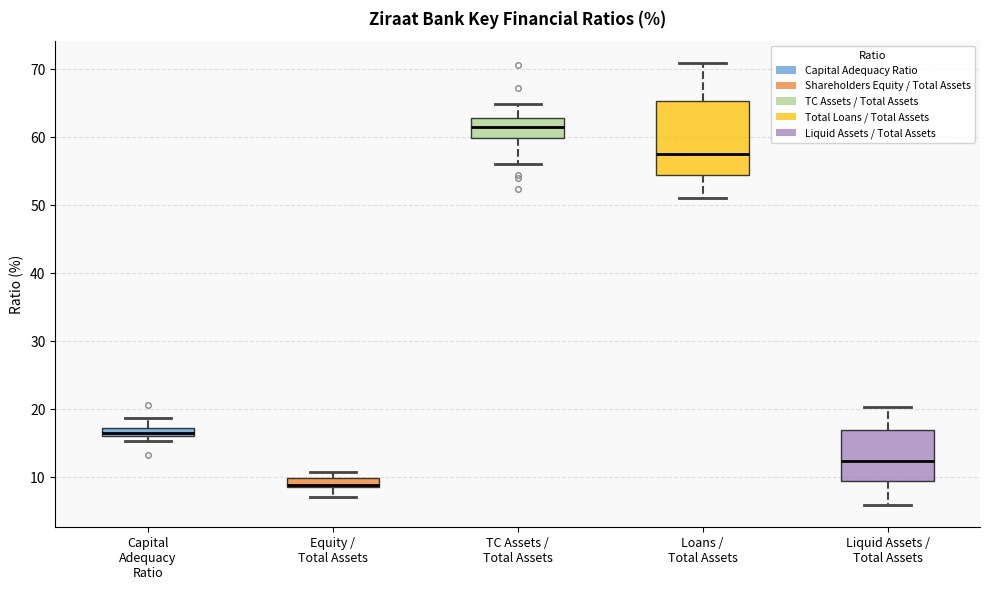

Where does the lower whisker of the box for Loans / Total Assets end on the y-axis? The values are not printed on the chart, so give them approximately, as read against the axis.

51